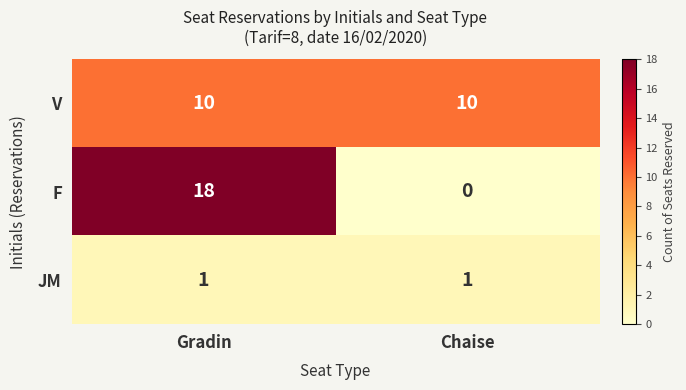

Rank the series by their maximum value, from lowest to highest.

JM, V, F